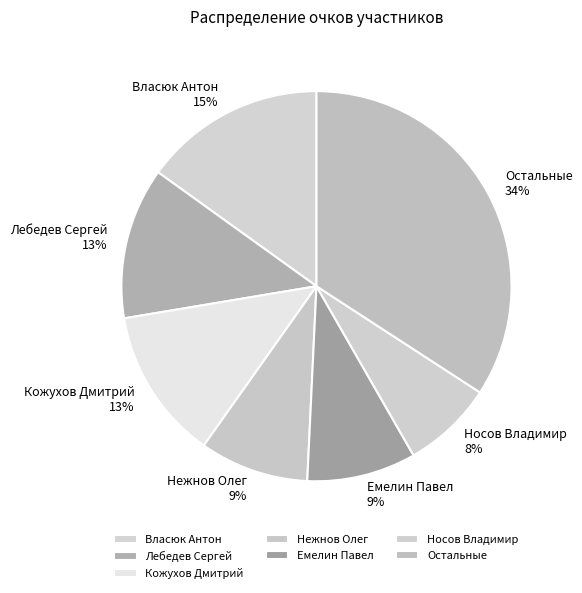

Does Остальные account for over 50% of the chart?

No